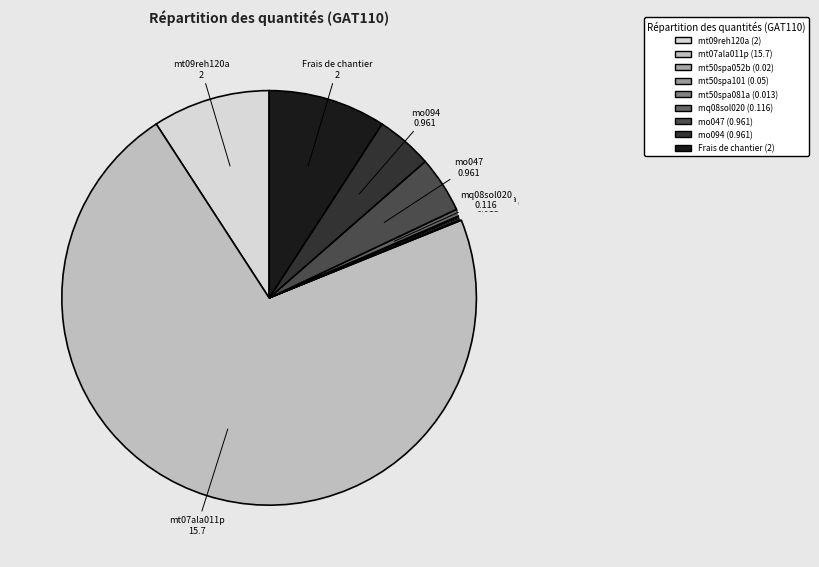

How many segments does this pie chart have?

9